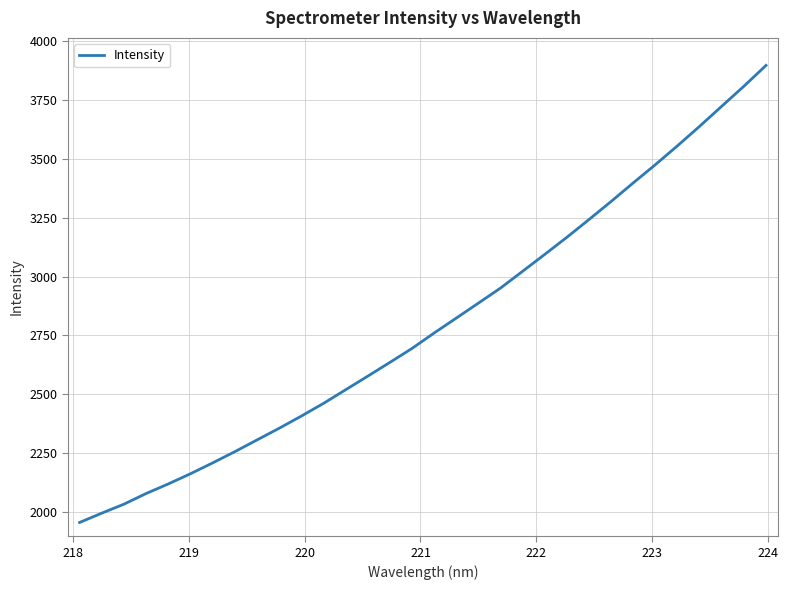

What is the minimum value shown in the chart?

1954.8